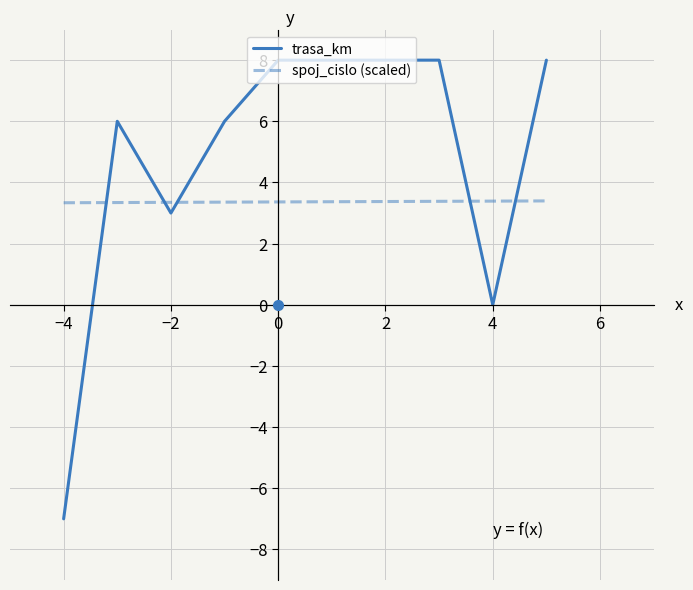

Which series has the largest total across all categories?

trasa_km